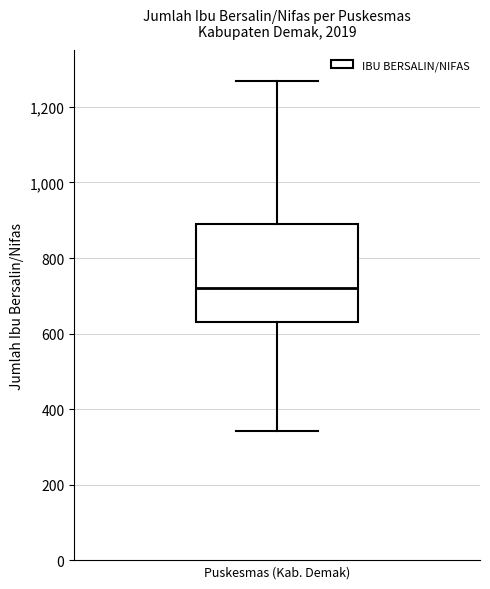

Read this box plot against the y-axis: the position of the median line, the range covered by the box, and the ends of both whiskers. The values are not printed on the chart, so give them approximately, as read against the axis.

median 720, box 640 to 900, whiskers 340 to 1260